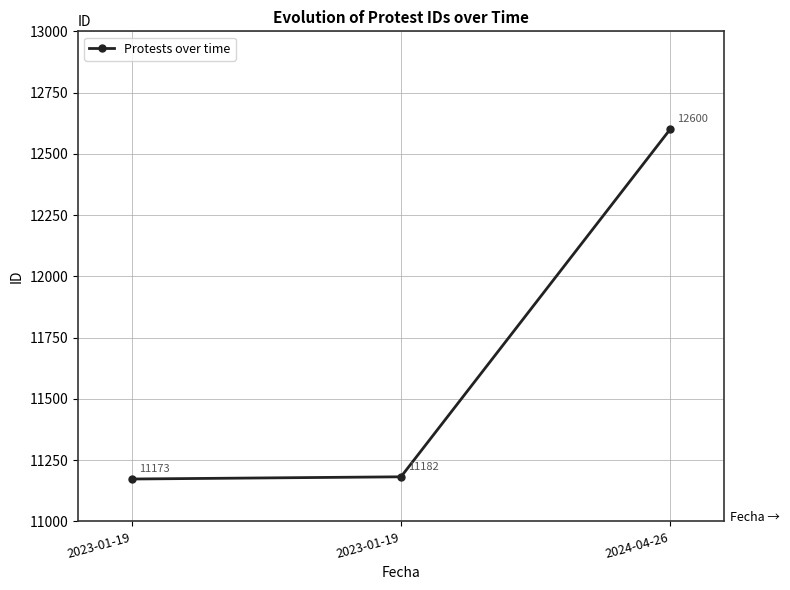

How many data points are less than 11182?

1